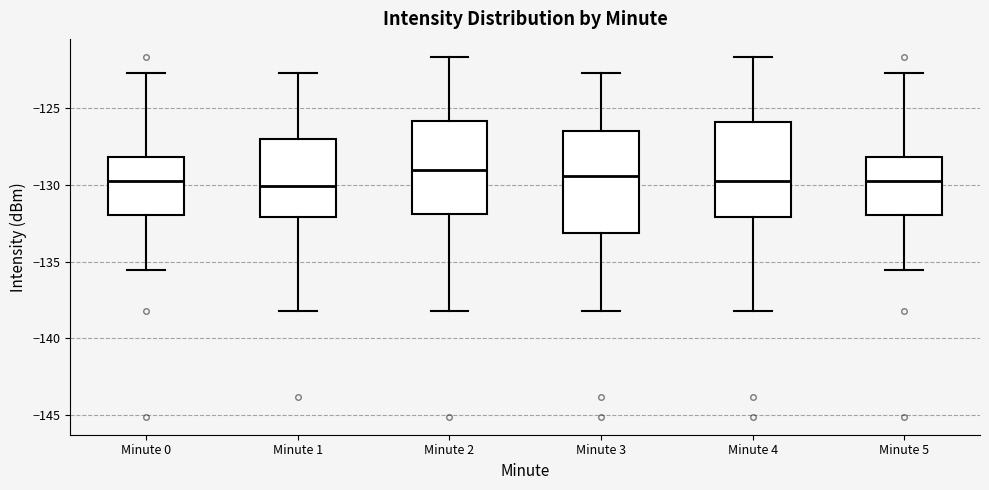

Reading left to right, transcribe this box plot: for each box, give where its median line is, the range the box spans, and where its two whiskers end, as read against the y-axis. The values are not printed on the chart, so give them approximately, as read against the axis.

Minute 0: median -129.5, box -132.0 to -128.0, whiskers -135.5 to -122.5
Minute 1: median -130.0, box -132.0 to -127.0, whiskers -138.0 to -122.5
Minute 2: median -129.0, box -132.0 to -126.0, whiskers -138.0 to -121.5
Minute 3: median -129.5, box -133.0 to -126.5, whiskers -138.0 to -122.5
Minute 4: median -129.5, box -132.0 to -126.0, whiskers -138.0 to -121.5
Minute 5: median -129.5, box -132.0 to -128.0, whiskers -135.5 to -122.5